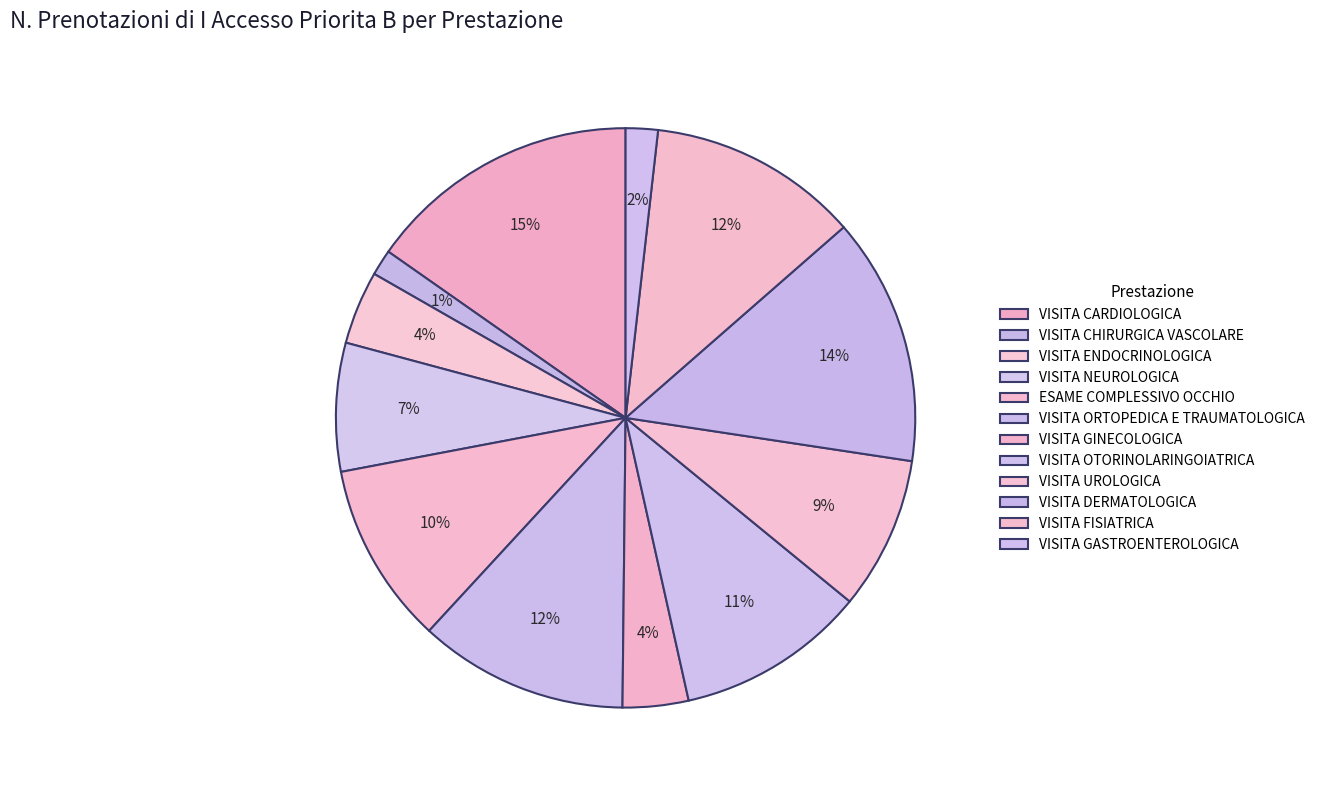

To the nearest percent, what percentage of the pie is VISITA OTORINOLARINGOIATRICA?

11%